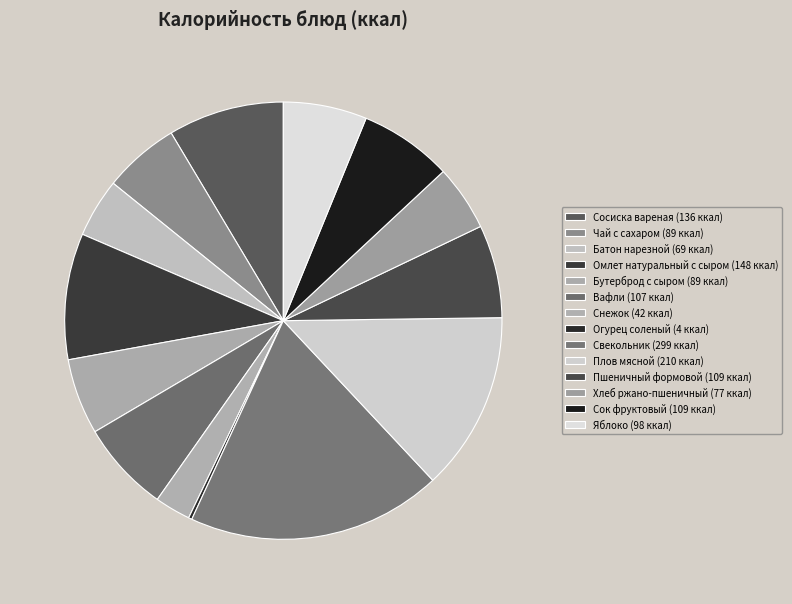

To the nearest percent, what is the combined percentage of Снежок and Хлеб ржано-пшеничный?

8%